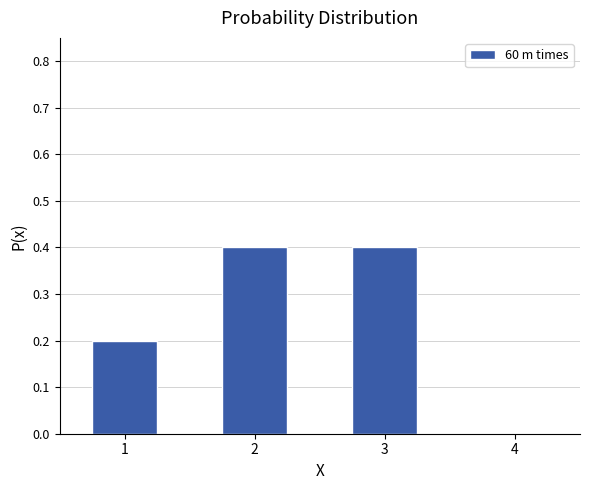

Reading right to left, what are all the values shown in this chart?

4=0.0	3=0.4	2=0.4	1=0.2